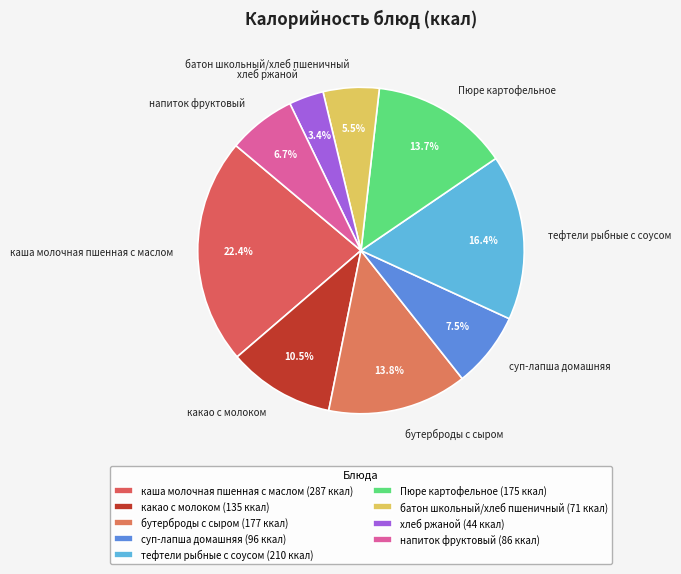

What is the smallest slice in the pie chart?

хлеб ржаной